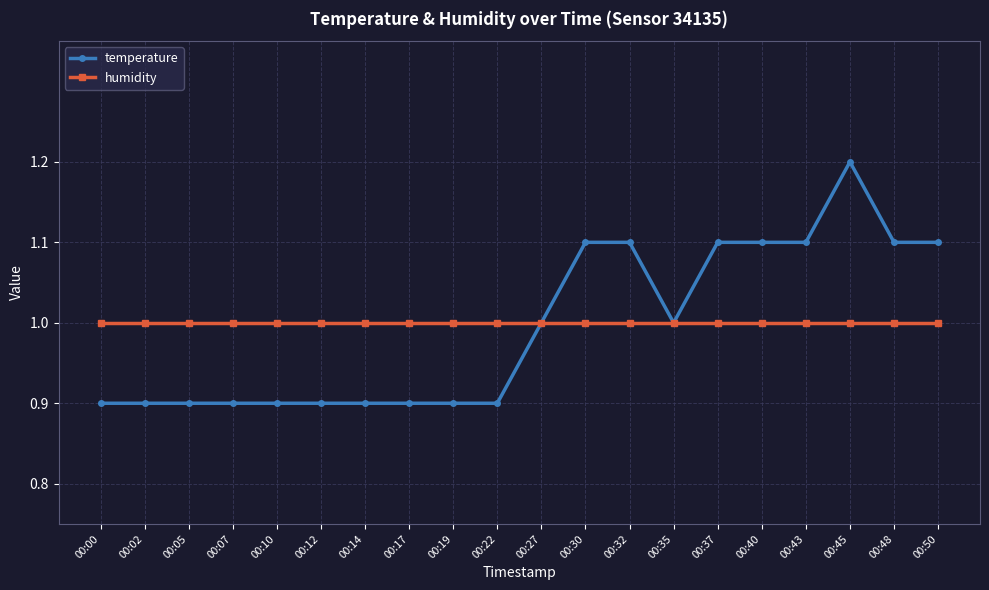

What is the value of the humidity point at the 13th from the left?

1.0